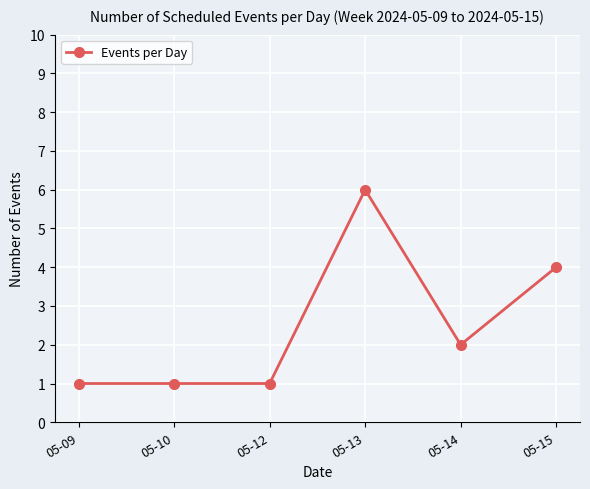

Which has a higher value, 05-13 or 05-10?

05-13